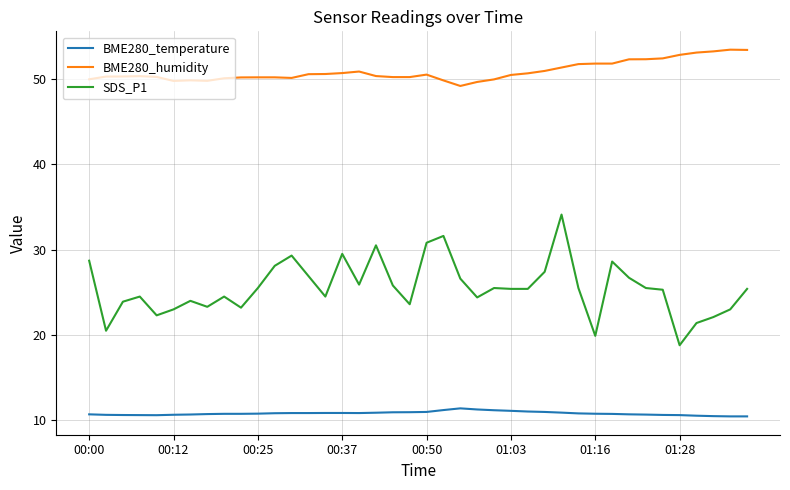

Which series has the largest total across all categories?

BME280_humidity